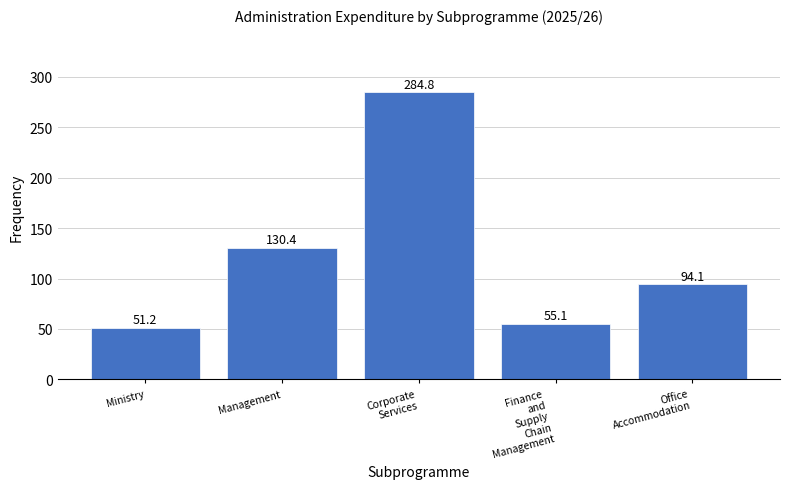

Reading left to right, transcribe all the data shown in this chart.

51.2	130.4	284.8	55.1	94.1